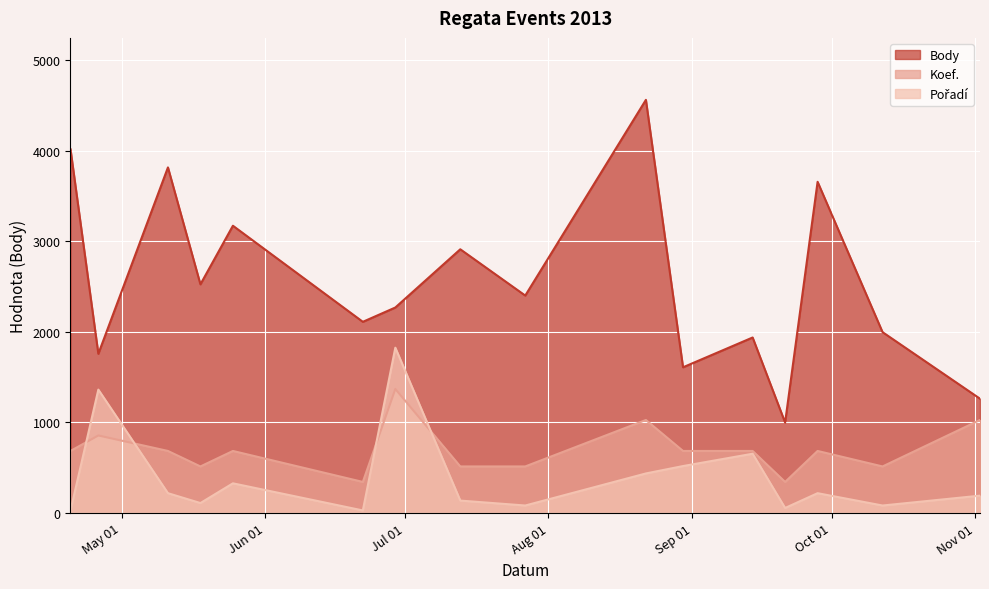

What position from the left is 2013-04-20?

1